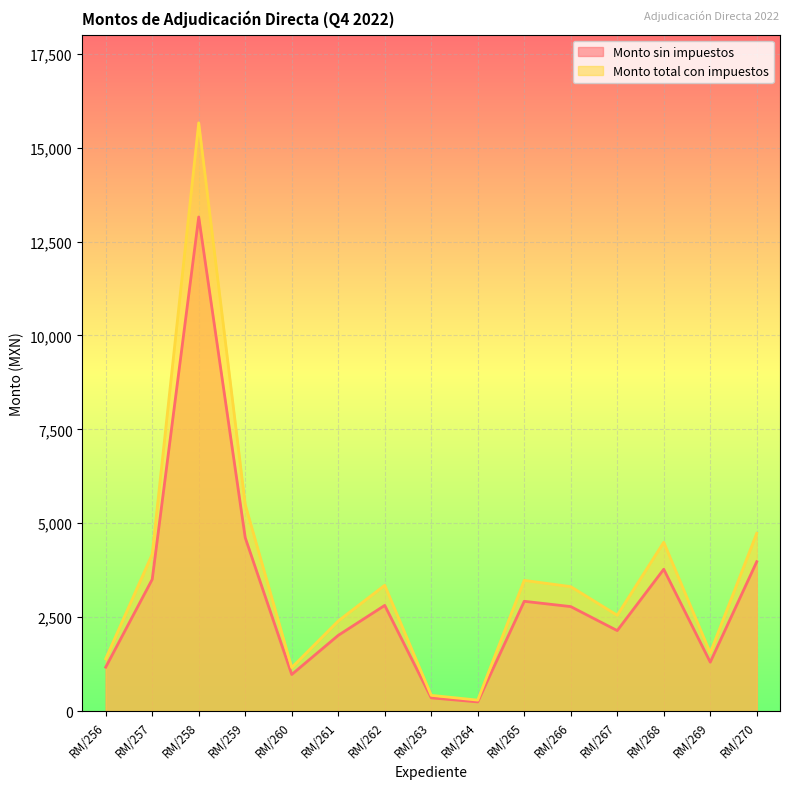

Reading left to right, extract all data points from this chart.

Monto sin impuestos: RM/256=1169.3	RM/257=3507.0	RM/258=13154.0	RM/259=4617.0	RM/260=974.0	RM/261=2016.0	RM/262=2814.0	RM/263=352.0	RM/264=245.0	RM/265=2923.0	RM/266=2782.0	RM/267=2143.0	RM/268=3776.0	RM/269=1302.0	RM/270=3977.0
Monto total con impuestos: RM/256=1392.0	RM/257=4176.0	RM/258=15660.0	RM/259=5497.0	RM/260=1160.0	RM/261=2400.0	RM/262=3350.0	RM/263=420.0	RM/264=292.0	RM/265=3480.0	RM/266=3313.0	RM/267=2552.0	RM/268=4495.0	RM/269=1550.0	RM/270=4734.0